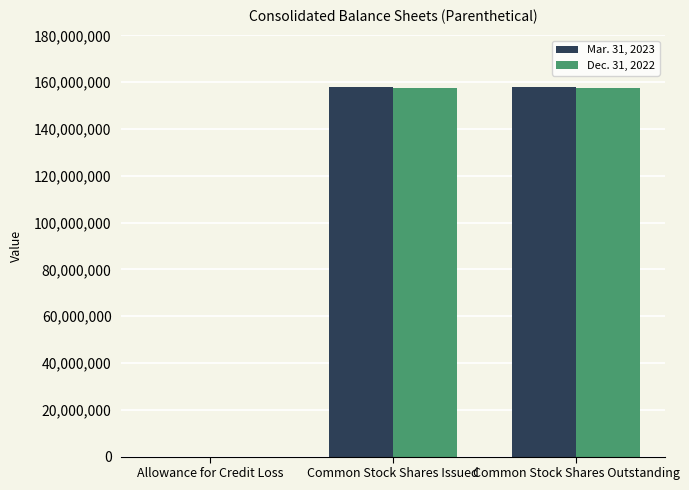

What is the total value across all series at Common Stock Shares Issued?

315711943